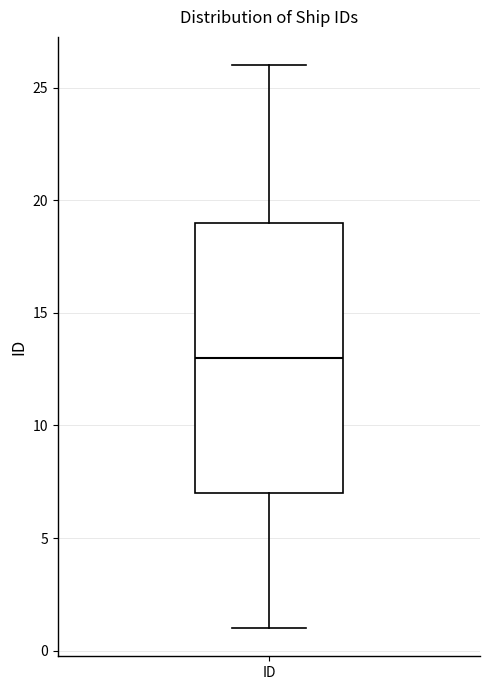

Transcribe this box plot: give where the median line is, the range the box spans, and where the two whiskers end, as read against the y-axis. The values are not printed on the chart, so give them approximately, as read against the axis.

median 13, box 7 to 19, whiskers 1 to 26